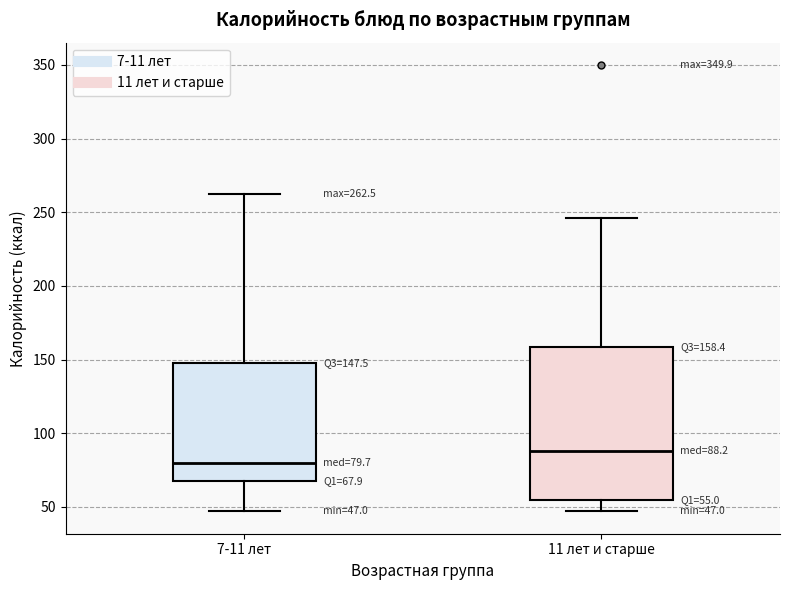

Comparing the boxes themselves (not the whiskers), which one is the tallest?

11 лет и старше